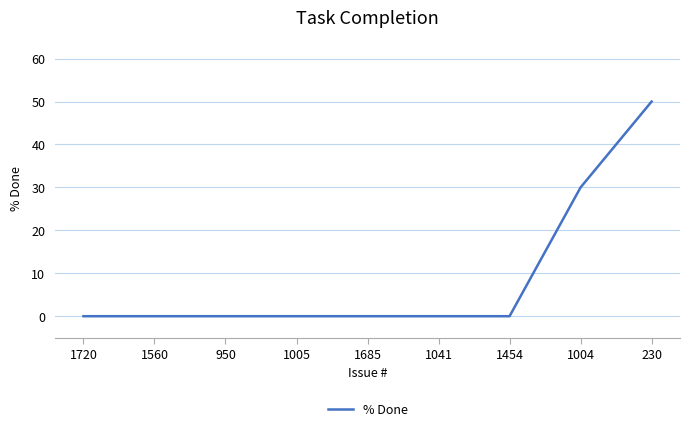

Reading left to right, list all the values displayed in this chart.

0	0	0	0	0	0	0	30	50